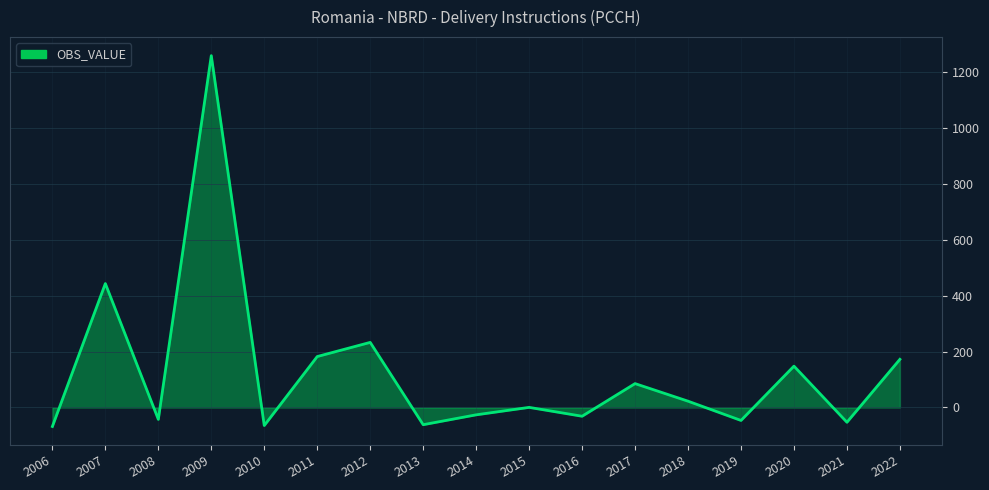

Does the chart display data point markers on the line(s)?

No